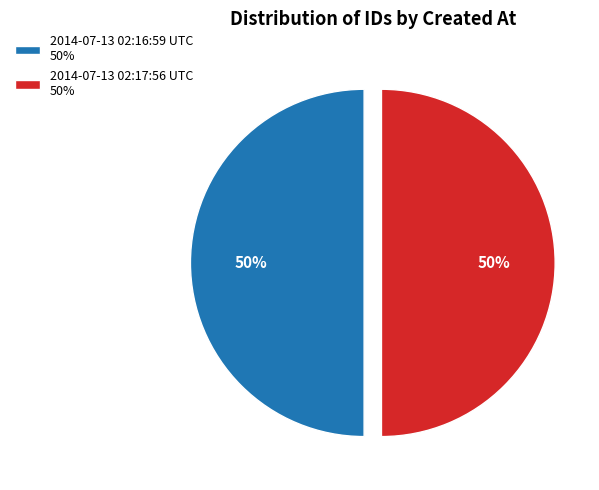

To the nearest percent, what is the average slice percentage?

50%